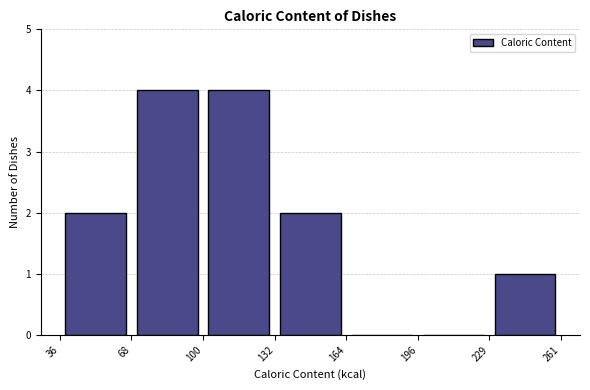

Reading left to right, list every bar in this chart as the range it spans on the x-axis followed by its height. The values are not printed on the chart, so give them approximately, as read against the axis.

36 to 68: 2
68 to 100: 4
100 to 132: 4
132 to 164: 2
164 to 196: 0
196 to 229: 0
229 to 261: 1